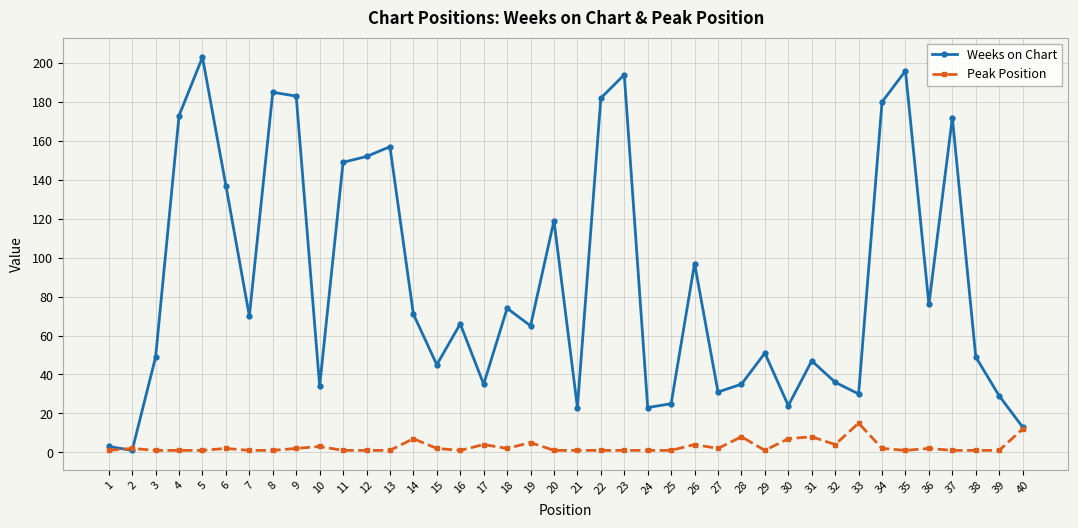

Which label corresponds to the largest value in the chart?

5